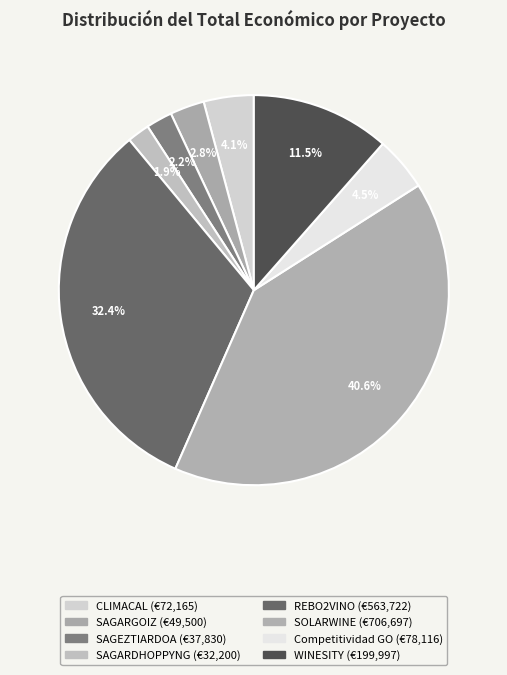

Rank the categories by value from highest to lowest.

SOLARWINE, REBO2VINO, WINESITY, Competitividad GO, CLIMACAL, SAGARGOIZ, SAGEZTIARDOA, SAGARDHOPPYNG